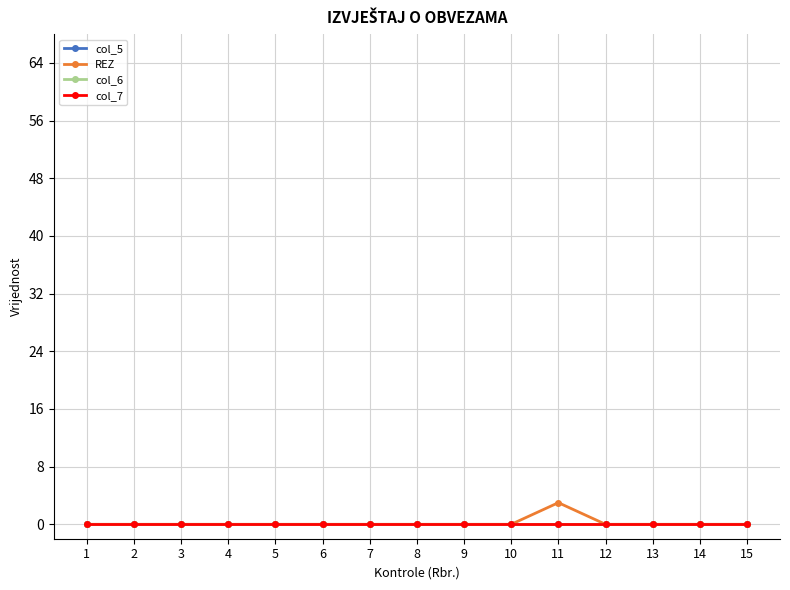

True or false: REZ and col_5 cross at least once.

False